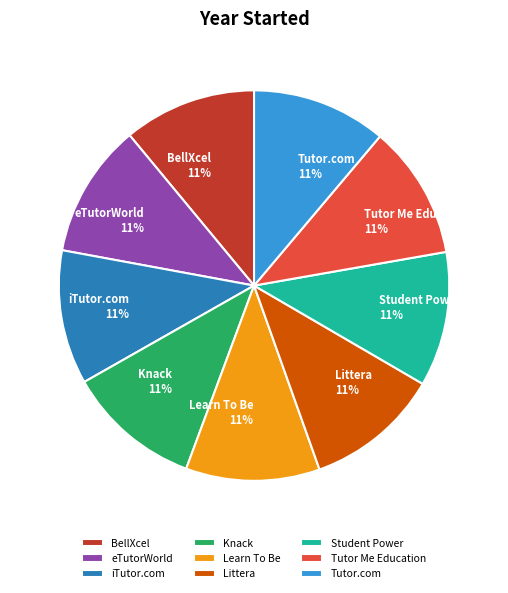

Combined, do Tutor.com and iTutor.com account for over 50%?

No